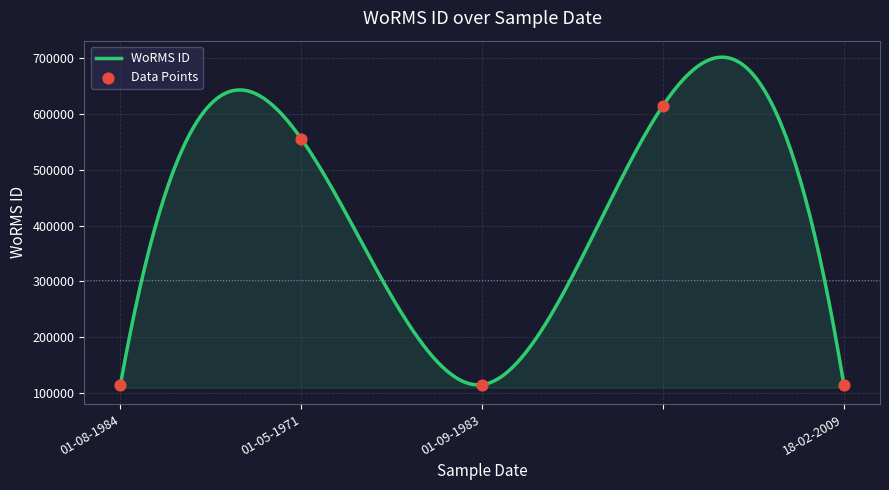

What is the ratio of the value at 01-05-1971 to the value at ?

0.9